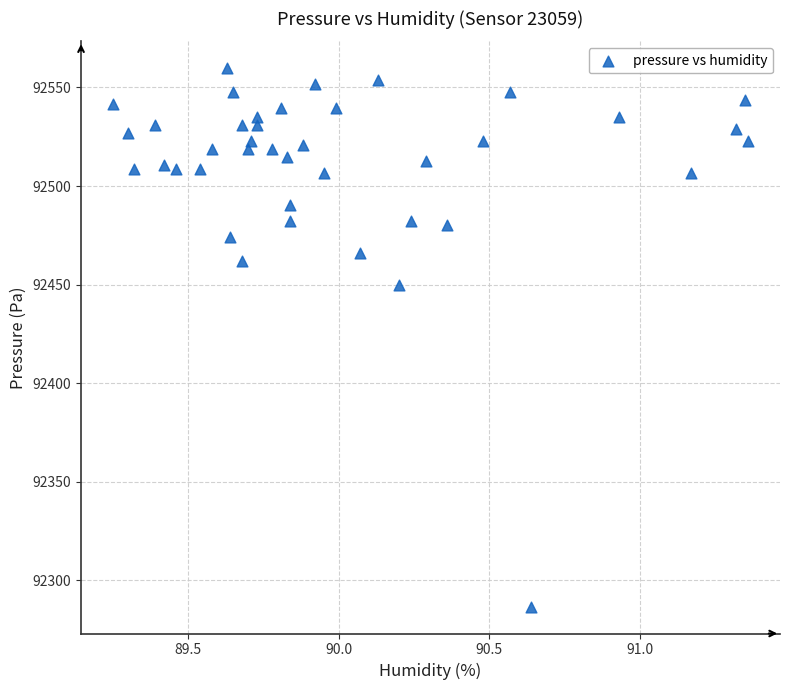

What Y value in the scatter plot is closest to 92423?

92449.7